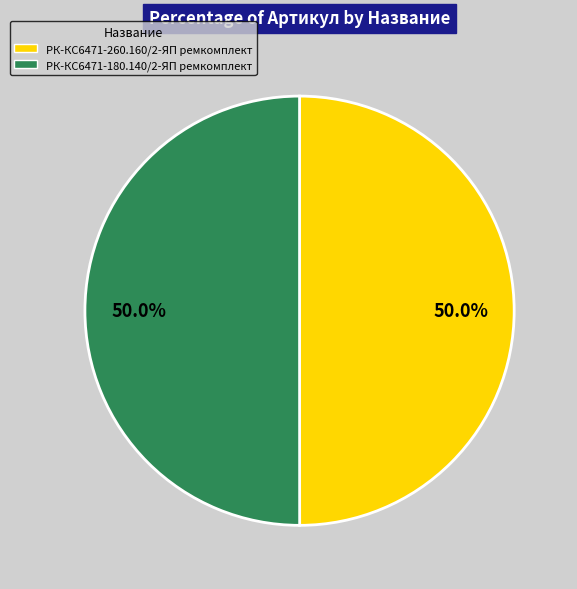

What is the total percentage of РК-КС6471-260.160/2-ЯП ремкомплект and РК-КС6471-180.140/2-ЯП ремкомплект?

100.0%